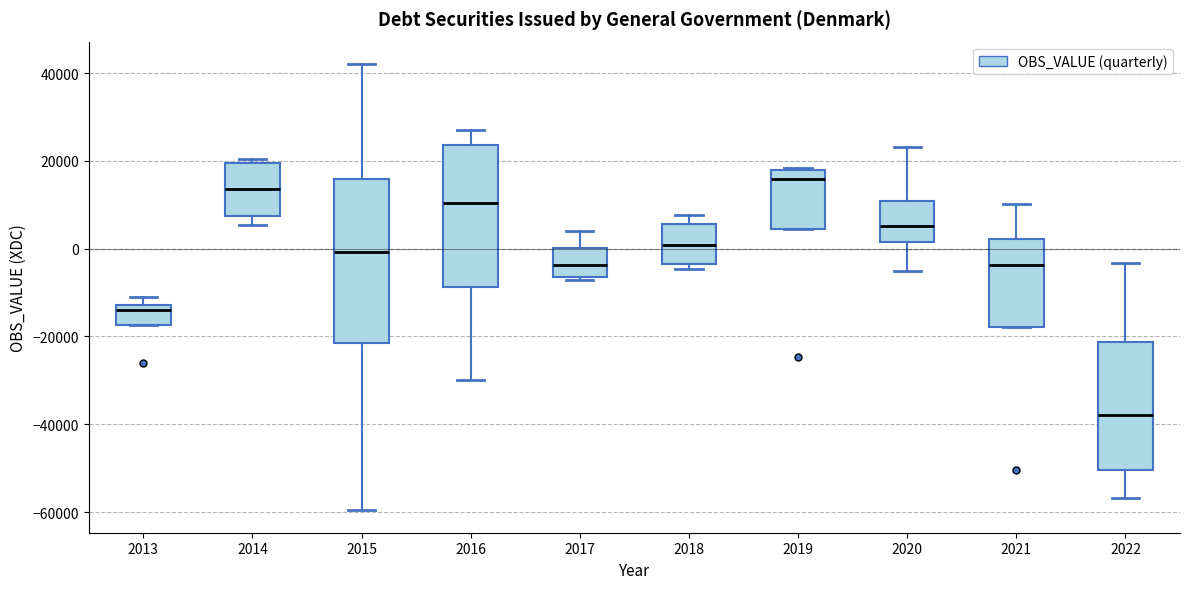

Which box is the tallest, from its lower edge to its upper edge?

2015